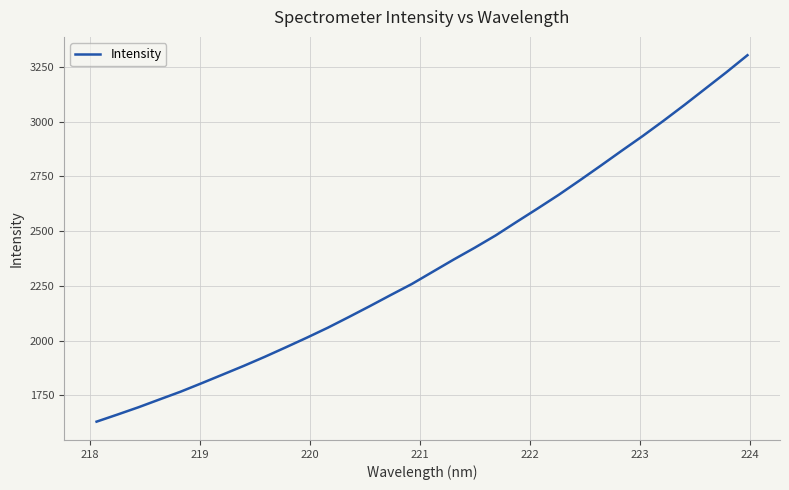

What is the minimum value shown in the chart?

1630.0